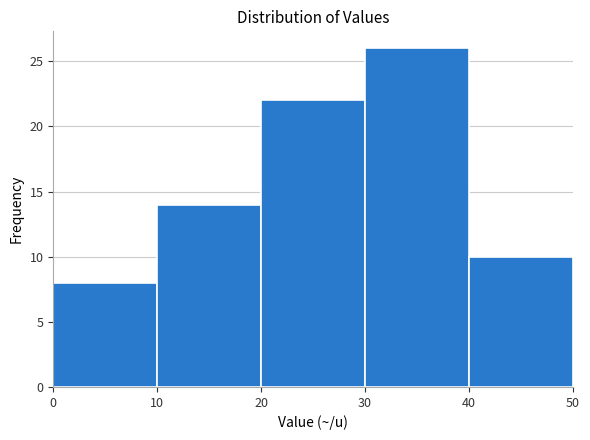

What is the height of the bar covering 20 to 30 on the x-axis? The values are not printed on the chart, so give them approximately, as read against the axis.

22